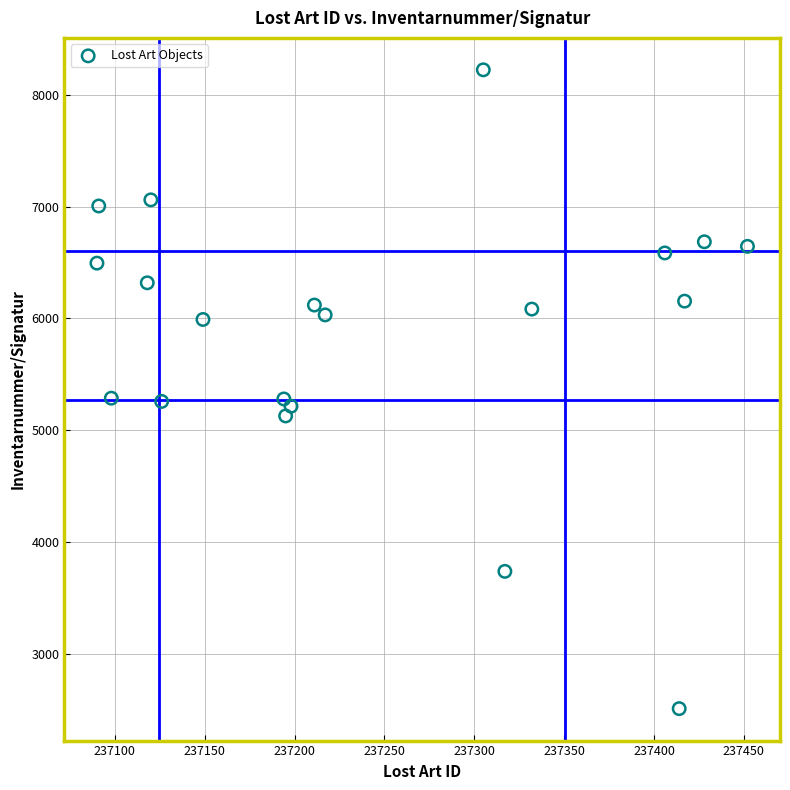

What is the range of X values (max minus min)?

362